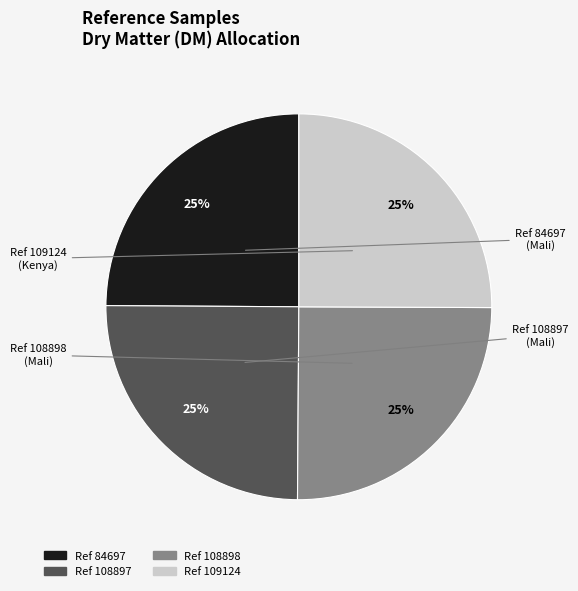

To the nearest percent, what is the average slice percentage?

25%